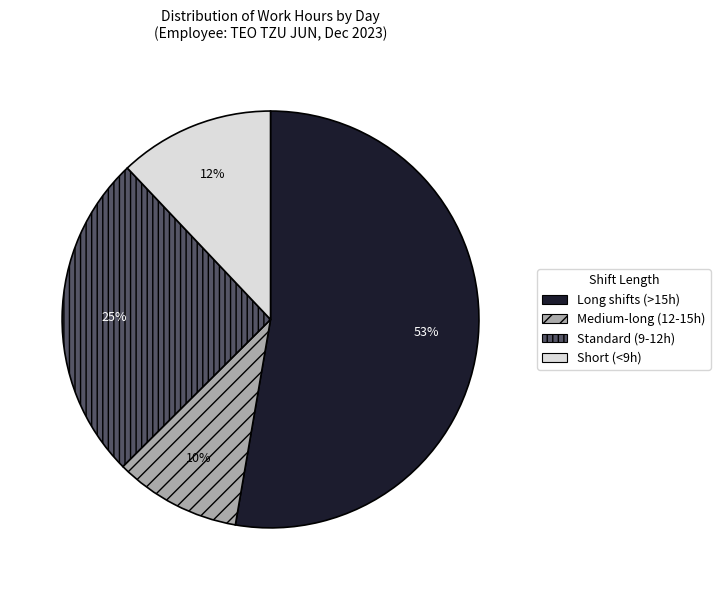

Which has a higher value, Long shifts (>15h) or Standard (9-12h)?

Long shifts (>15h)